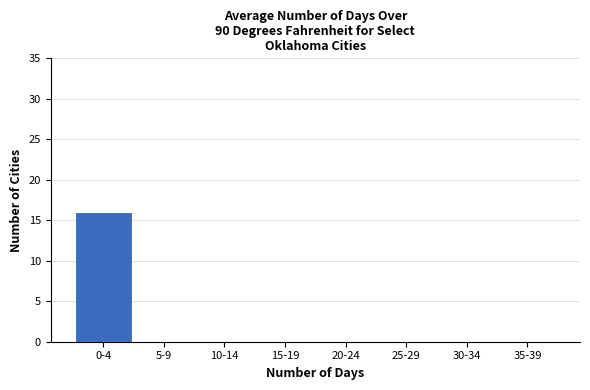

What is the sum of all values?

16